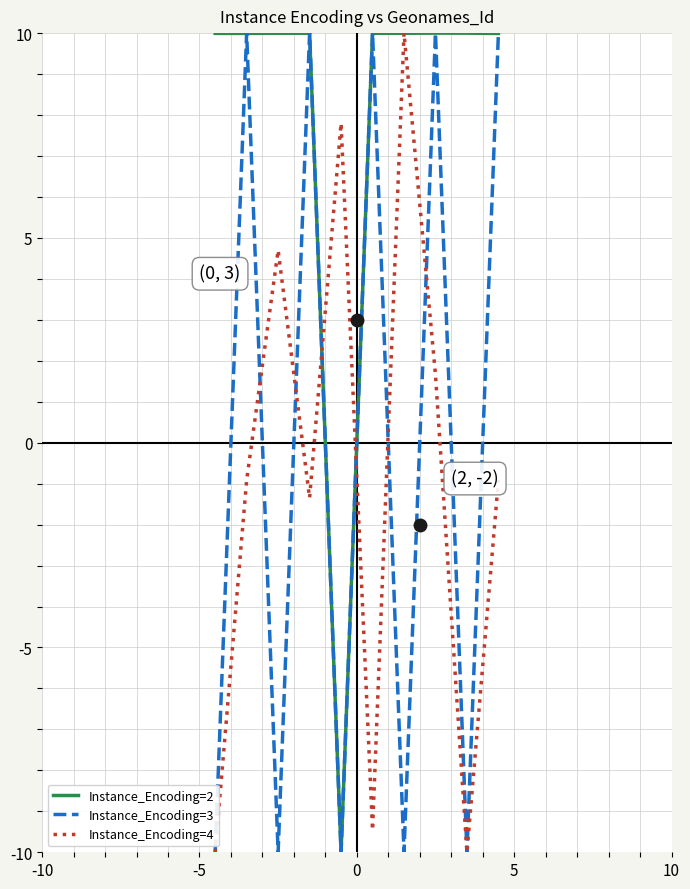

How many distinct data groups are displayed?

3